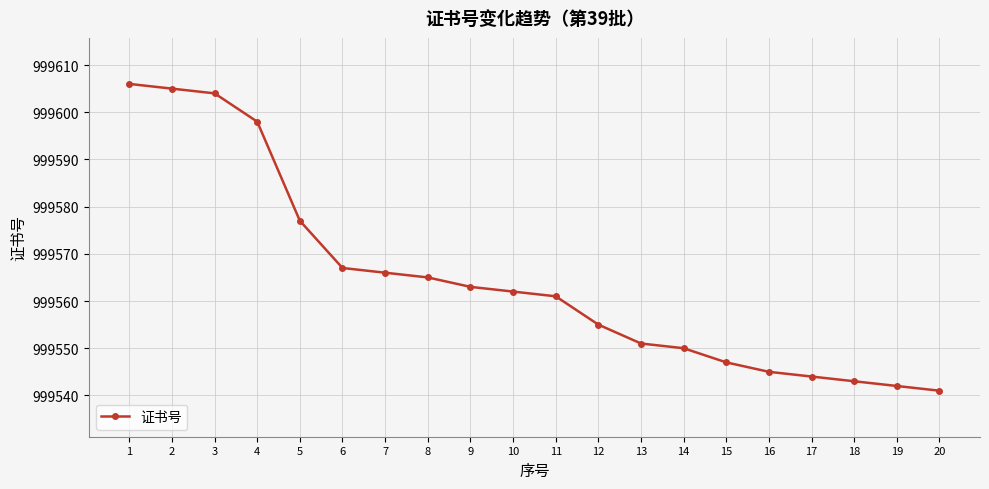

What is the value of the 7th point from the left?

999566